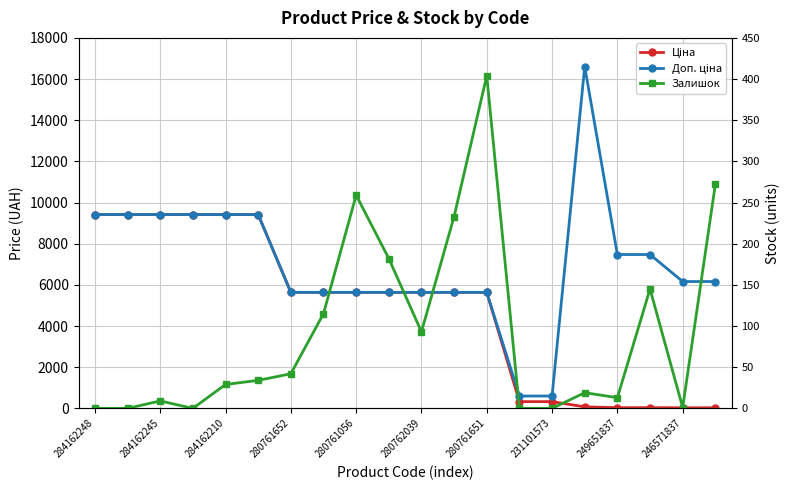

What is the difference between the Ціна values at 231101573 and 284162245?

9090.2